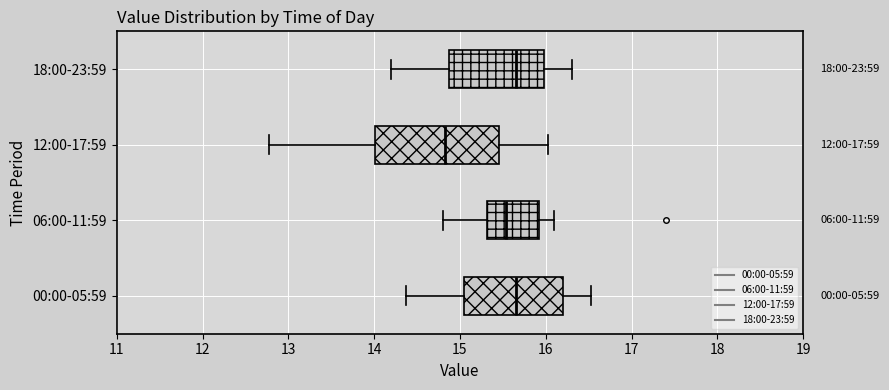

Comparing the boxes themselves (not the whiskers), which one is the widest?

12:00-17:59